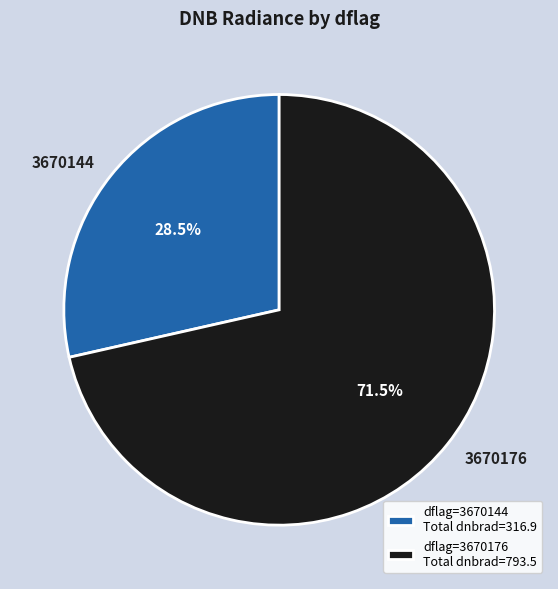

Between 3670144 and 3670176, which is larger?

3670176